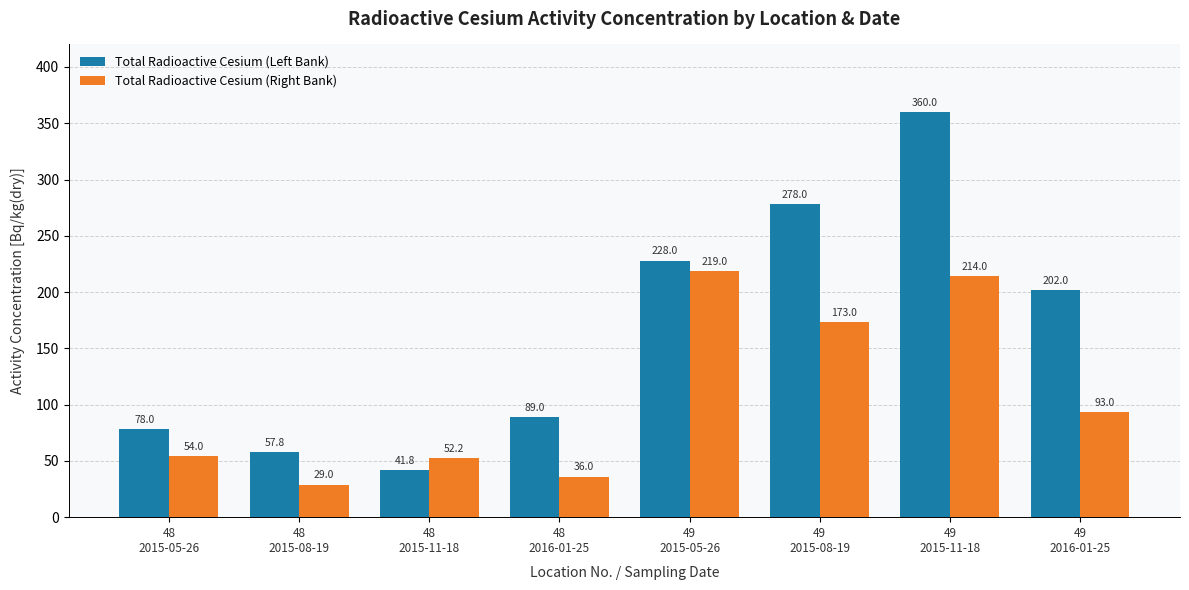

What is the spread (max minus min) of values at 48
2016-01-25?

53.0